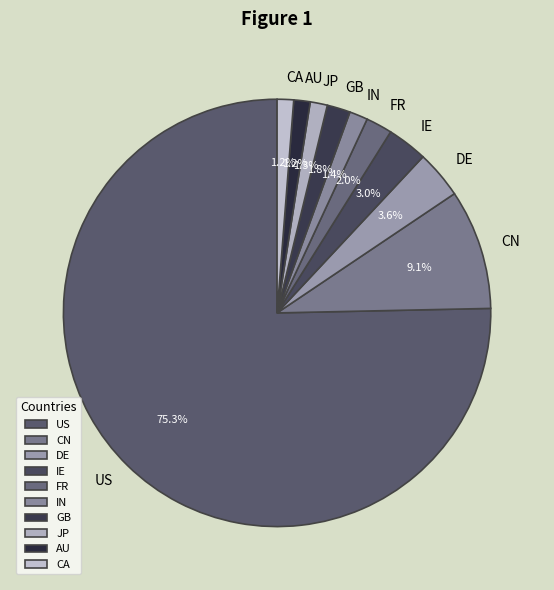

What percentage do CN and AU together represent?

10.3%